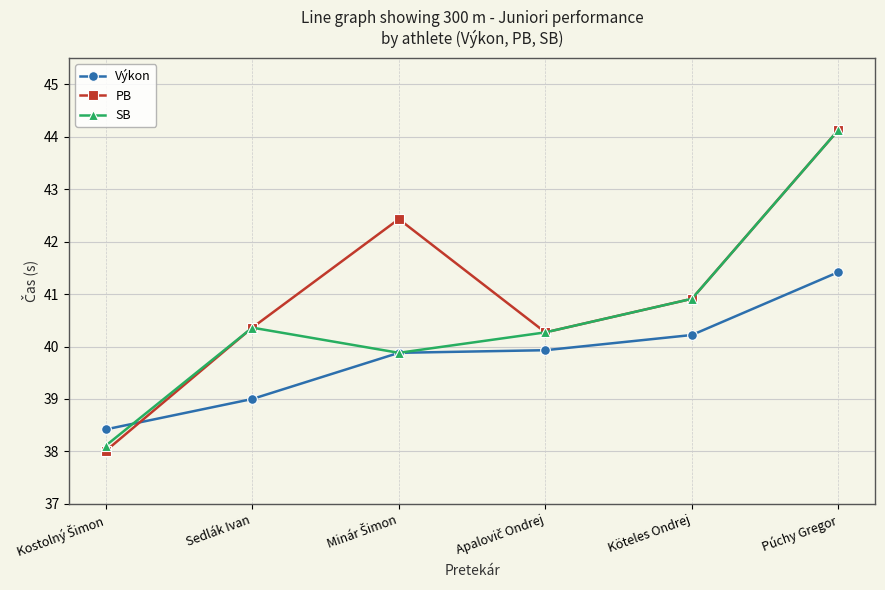

Rank the series by their average value, from highest to lowest.

PB, SB, Výkon